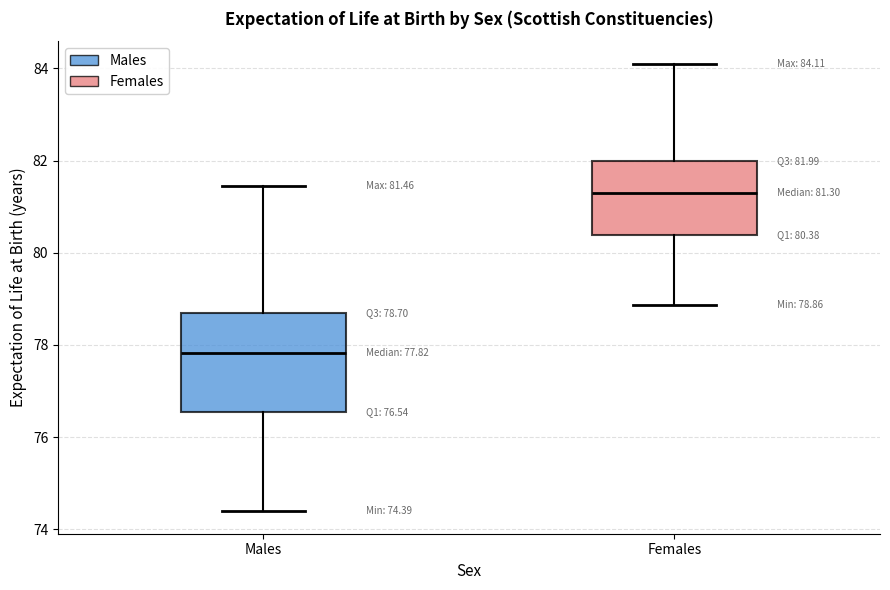

Which box is the tallest, from its lower edge to its upper edge?

Males